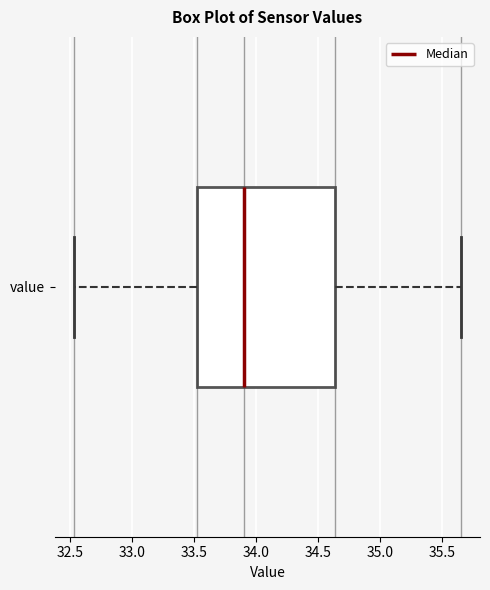

Transcribe this box plot: give where the median line is, the range the box spans, and where the two whiskers end, as read against the x-axis. The values are not printed on the chart, so give them approximately, as read against the axis.

median 33.90, box 33.50 to 34.65, whiskers 32.55 to 35.65